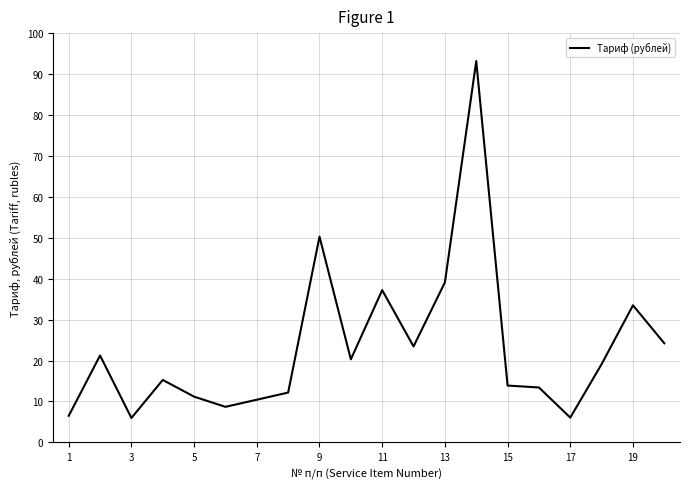

What is the difference between the maximum and minimum values?

87.2